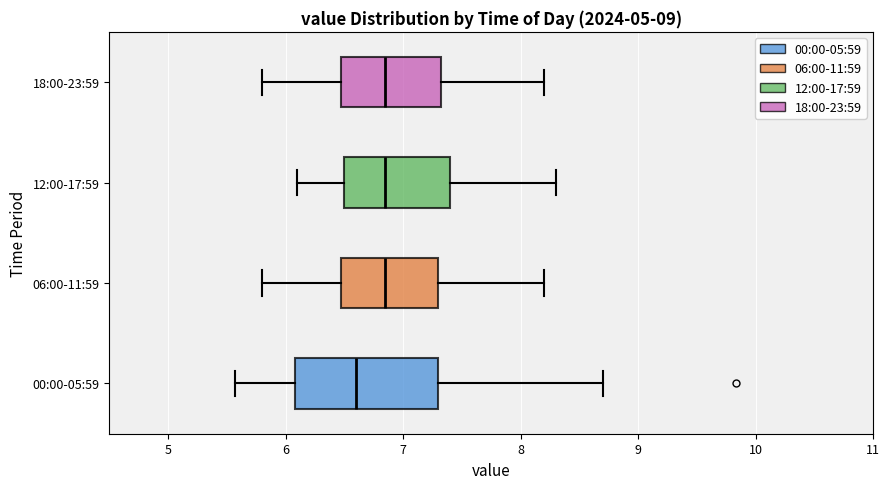

Reading bottom to top, read every box against the x-axis: the position of its median line, the range the box covers, and the ends of its whiskers. The values are not printed on the chart, so give them approximately, as read against the axis.

00:00-05:59: median 6.6, box 6.1 to 7.3, whiskers 5.6 to 8.7
06:00-11:59: median 6.9, box 6.5 to 7.3, whiskers 5.8 to 8.2
12:00-17:59: median 6.9, box 6.5 to 7.4, whiskers 6.1 to 8.3
18:00-23:59: median 6.9, box 6.5 to 7.3, whiskers 5.8 to 8.2